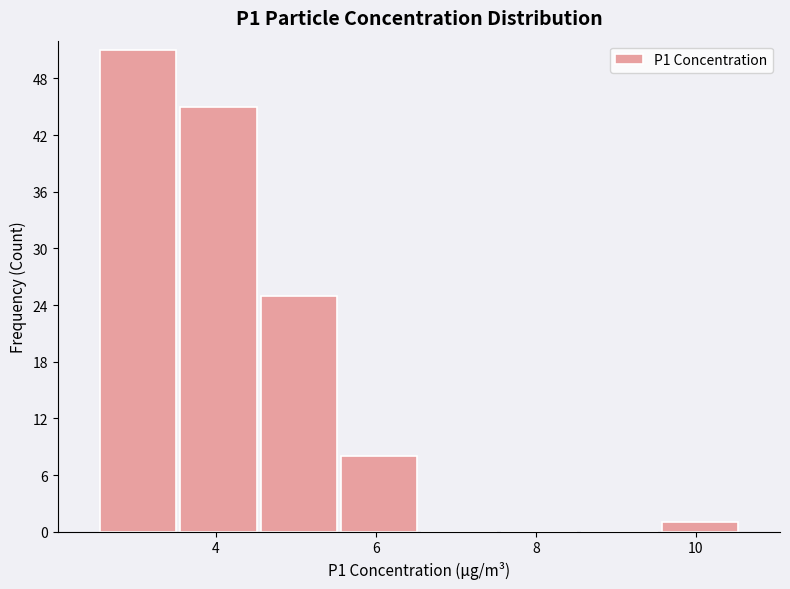

Reading left to right, list every bar in this chart as the range it spans on the x-axis followed by its height. Neither the bar edges nor the heights are printed on the chart, so give them approximately, as read against the axes.

2.6 to 3.6: 51
3.6 to 4.6: 45
4.6 to 5.6: 25
5.6 to 6.6: 8
6.6 to 7.6: 0
7.6 to 8.6: 0
8.6 to 9.6: 0
9.6 to 10.6: 1